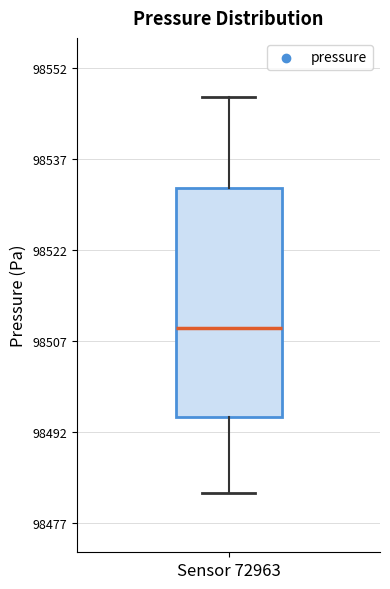

Transcribe this box plot: give where the median line is, the range the box spans, and where the two whiskers end, as read against the y-axis. The values are not printed on the chart, so give them approximately, as read against the axis.

median 98510, box 98494 to 98532, whiskers 98482 to 98546